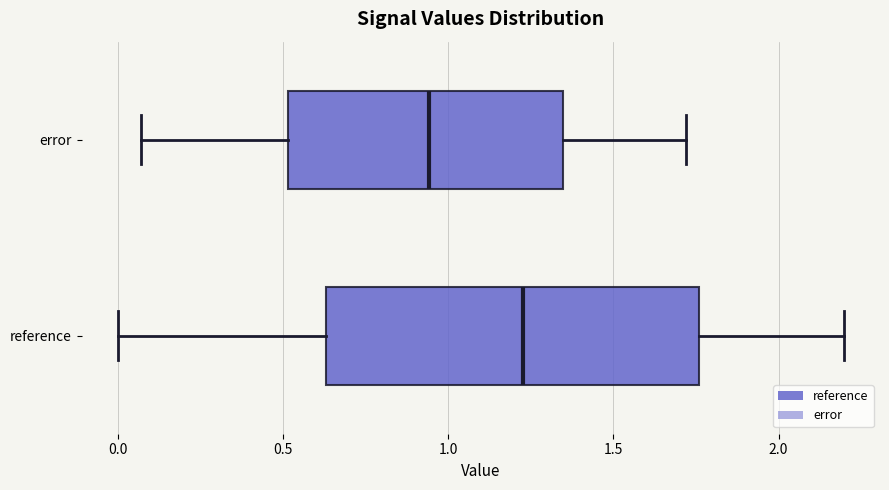

Reading bottom to top, read every box against the x-axis: the position of its median line, the range the box covers, and the ends of its whiskers. The values are not printed on the chart, so give them approximately, as read against the axis.

reference: median 1.25, box 0.65 to 1.75, whiskers 0.00 to 2.20
error: median 0.95, box 0.50 to 1.35, whiskers 0.05 to 1.70